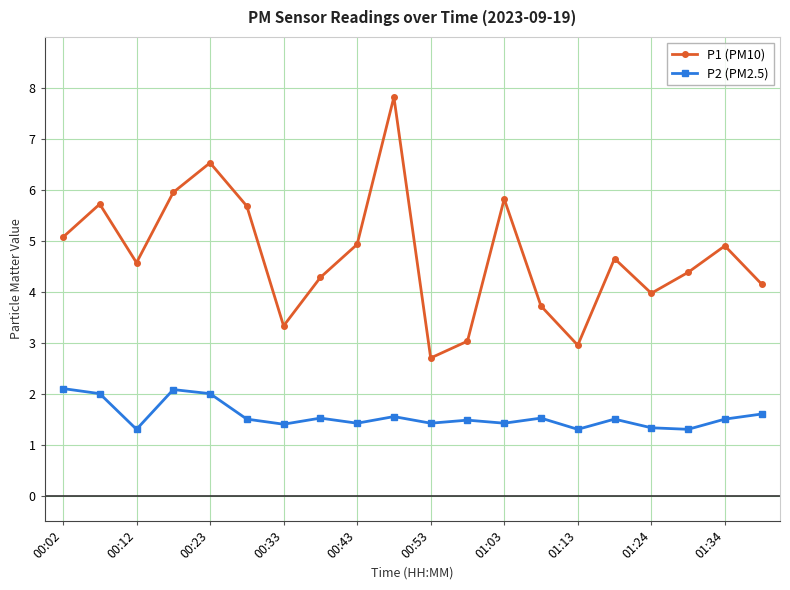

List the series in order of their overall mean, highest first.

P1 (PM10), P2 (PM2.5)